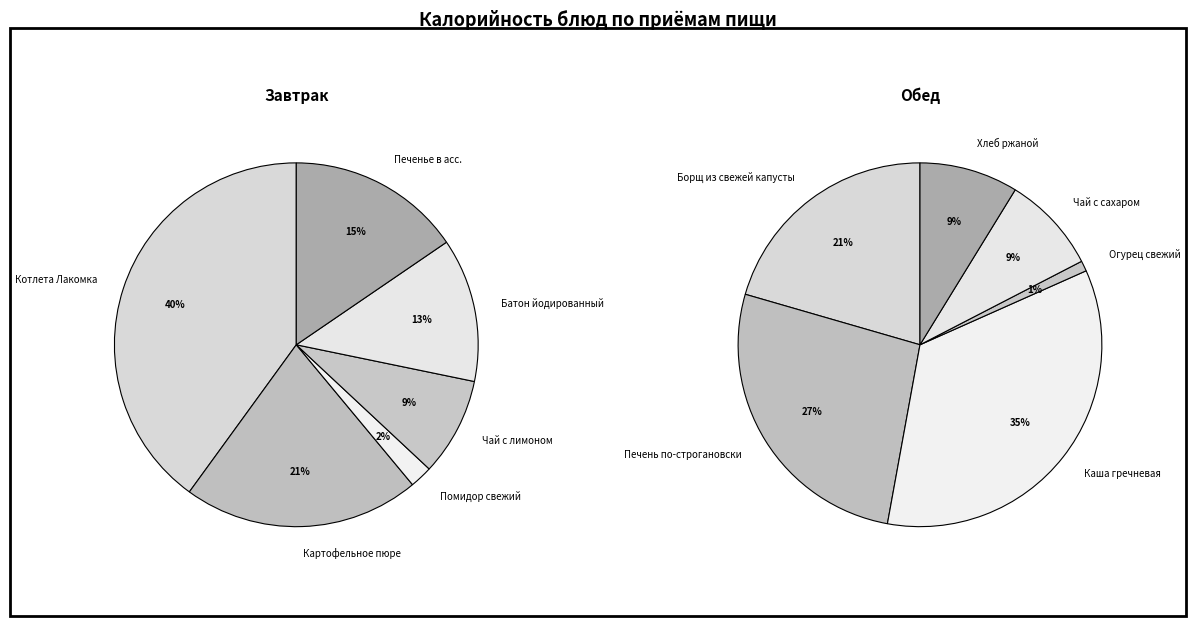

The Печенье в асс. slice represents 19% of the pie. True or false?

False